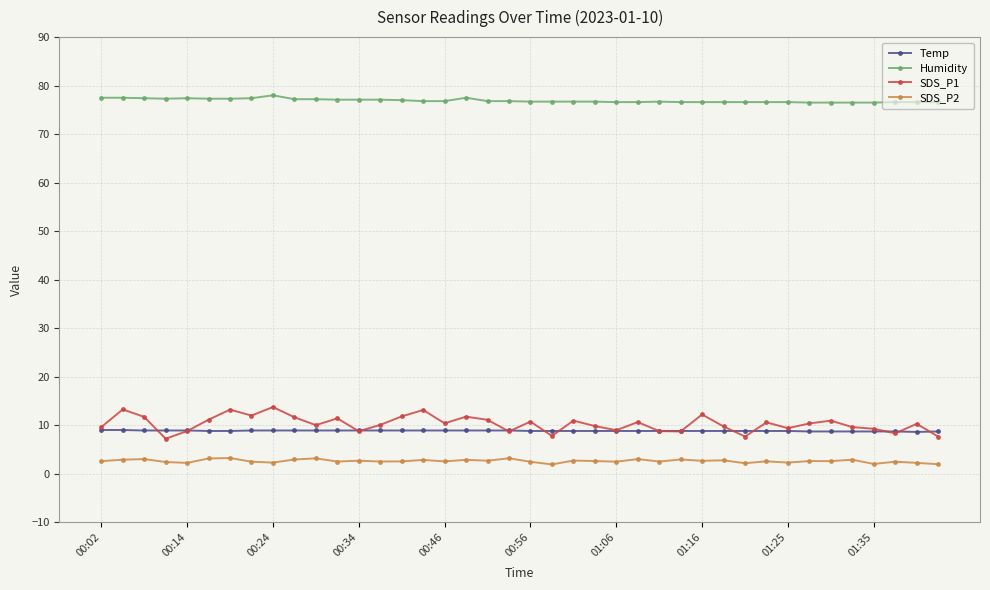

What is the sum of all Humidity values?

3076.6